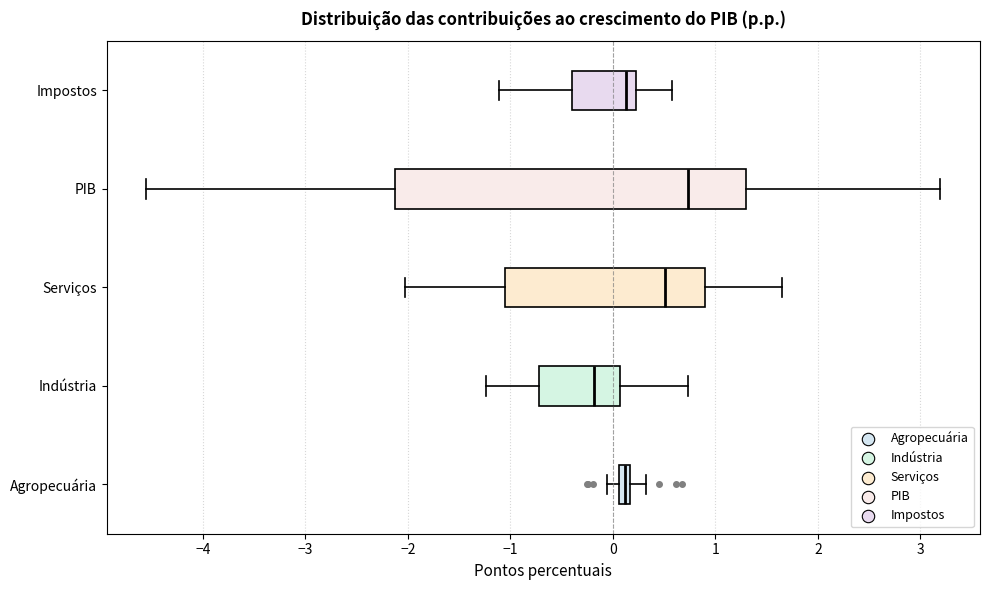

Where does the left whisker of the box for Indústria end on the x-axis? The values are not printed on the chart, so give them approximately, as read against the axis.

-1.2